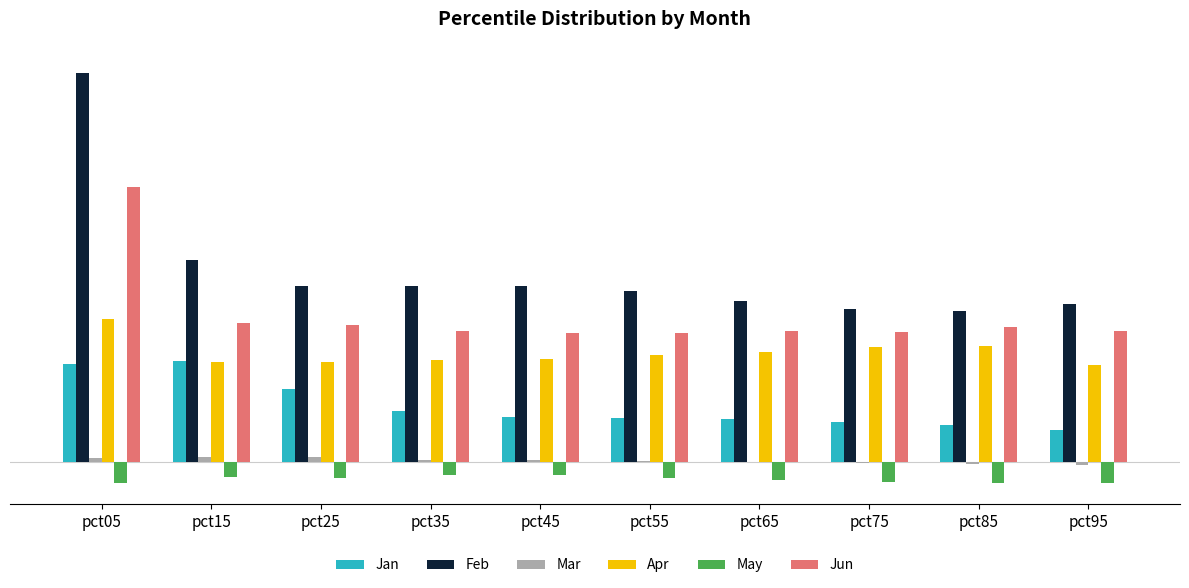

Are the bars grouped side by side (vs. stacked)?

Yes